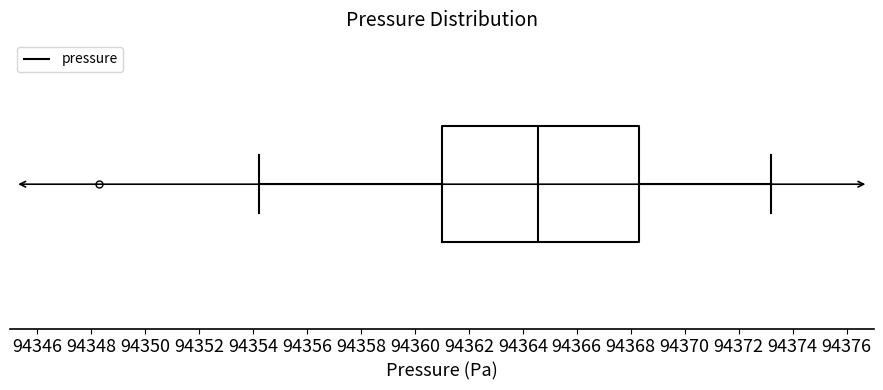

Where is the left edge of the box on the x-axis? The values are not printed on the chart, so give them approximately, as read against the axis.

94361.0